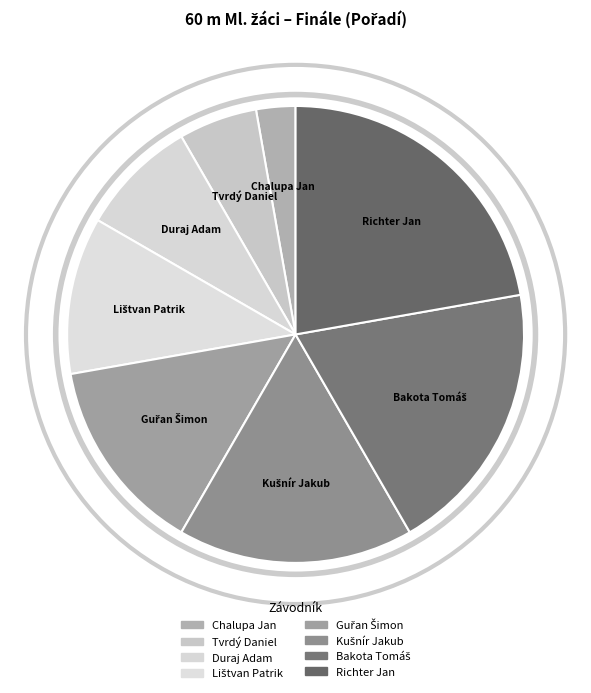

Count the number of slices in the pie.

8